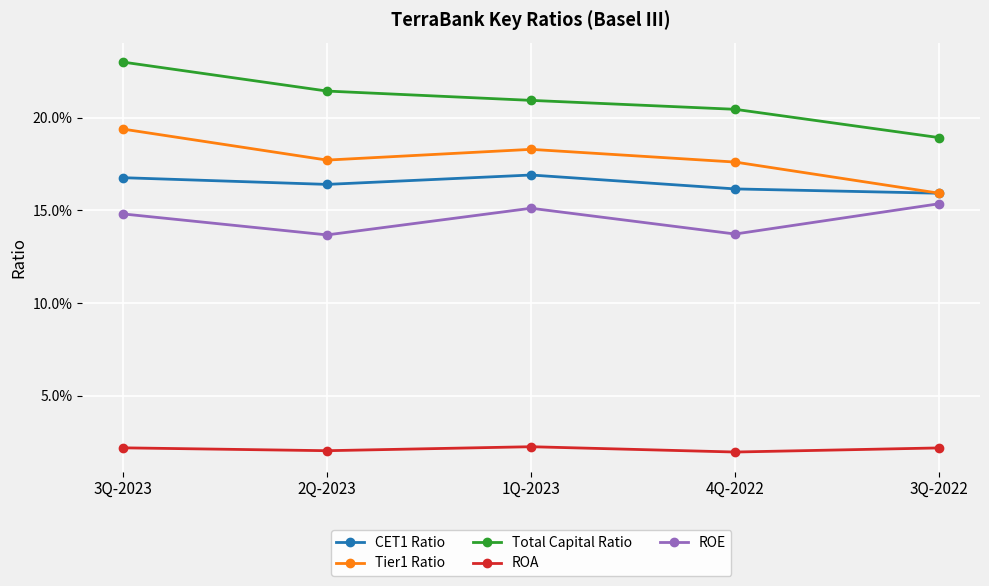

What is the value of the Tier1 Ratio point at the 4th from the left?

0.2